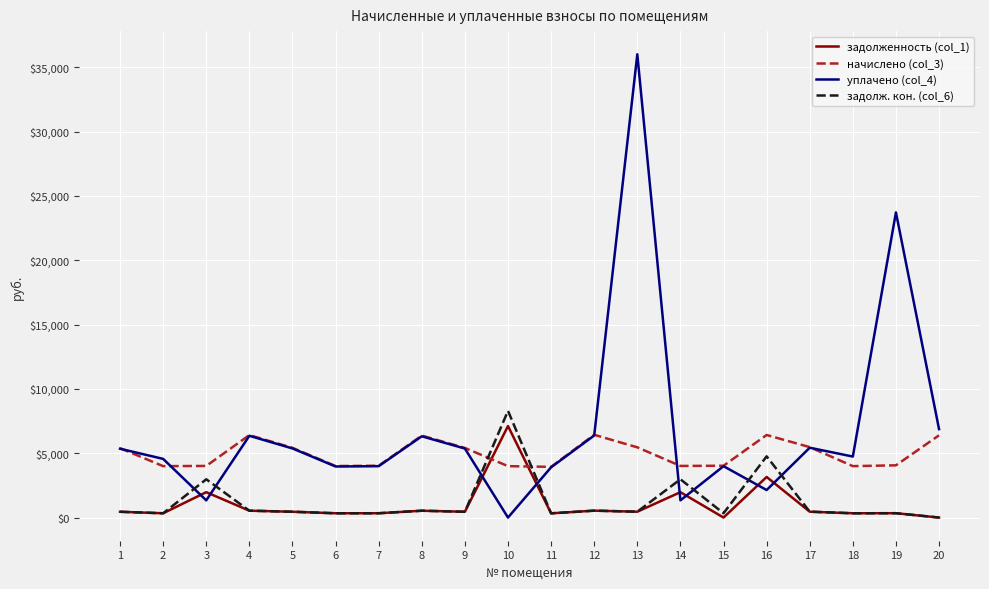

Does the chart display data point markers on the line(s)?

No